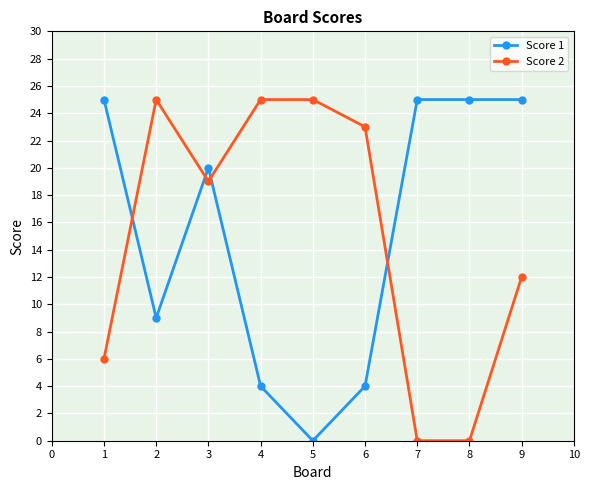

How many values in the Score 2 series are below 19?

4